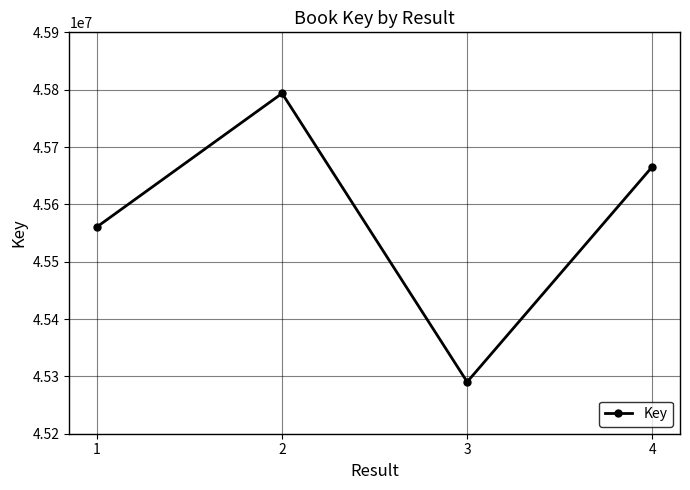

Which category has the lowest value across all series?

3